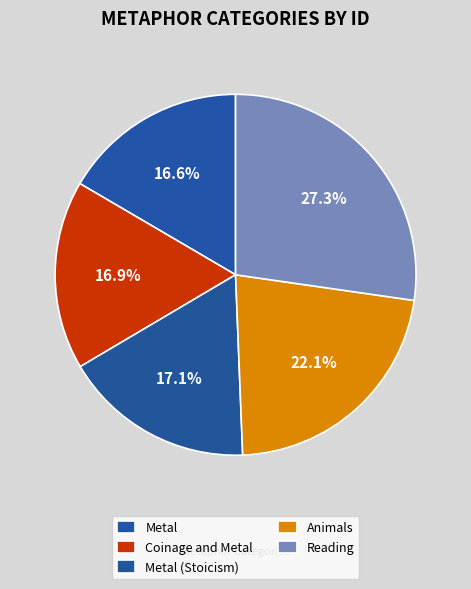

What percentage is NOT represented by Coinage and Metal?

83.1%